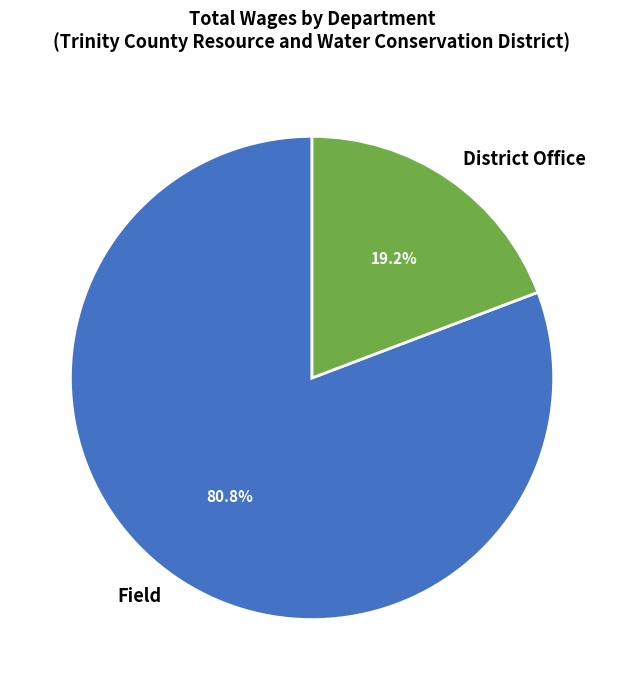

Rank the categories by value from highest to lowest.

Field, District Office